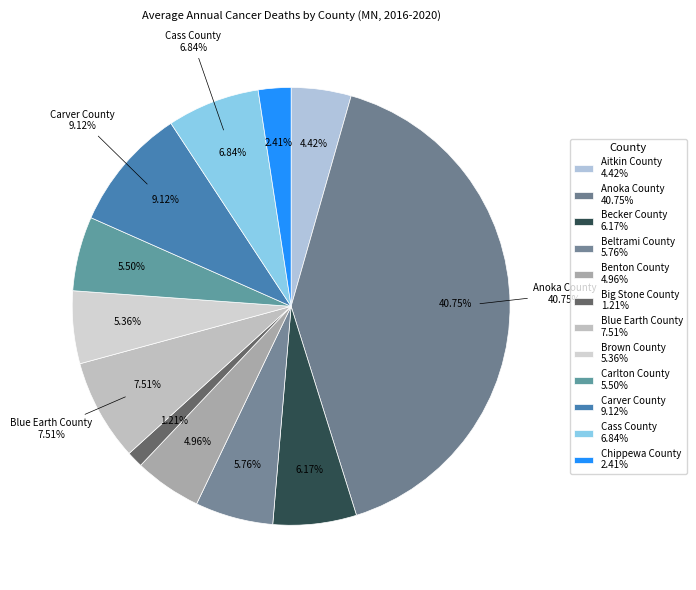

Which slice is the largest?

Anoka County